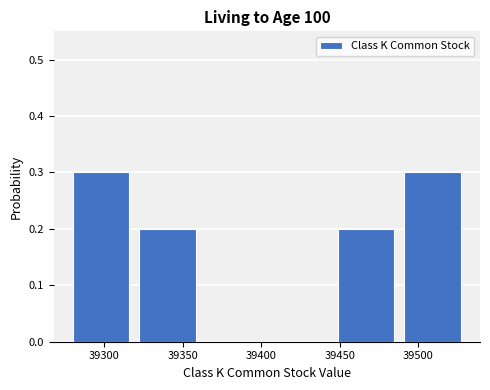

Reading left to right, list every bar in this chart as the range it spans on the x-axis followed by its height. Neither the bar edges nor the heights are printed on the chart, so give them approximately, as read against the axes.

39275 to 39320: 0.3
39320 to 39360: 0.2
39360 to 39405: 0
39405 to 39445: 0
39445 to 39490: 0.2
39490 to 39530: 0.3